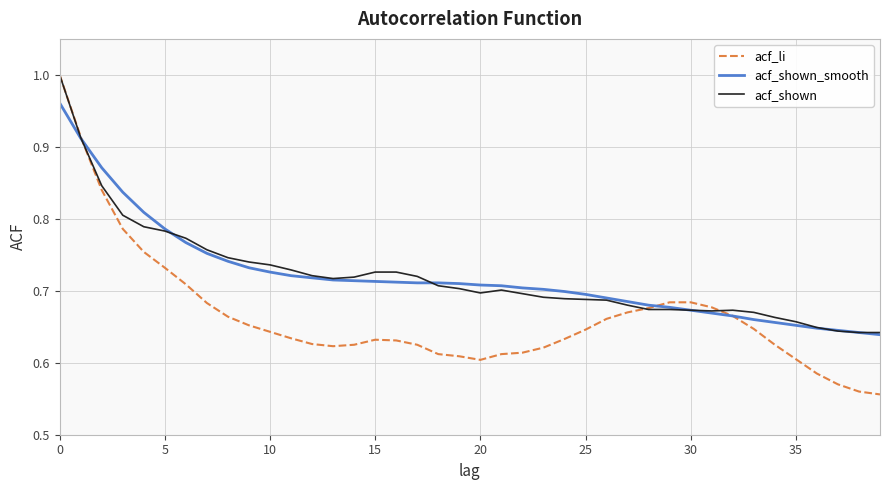

Which series has the largest range (max minus min)?

acf_li